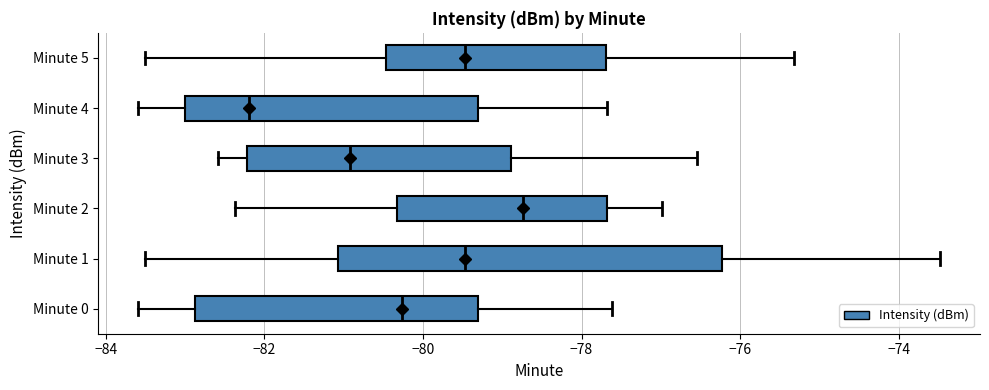

Reading bottom to top, read every box against the x-axis: the position of its median line, the range the box covers, and the ends of its whiskers. The values are not printed on the chart, so give them approximately, as read against the axis.

Minute 0: median -80.2, box -82.8 to -79.4, whiskers -83.6 to -77.6
Minute 1: median -79.4, box -81.0 to -76.2, whiskers -83.4 to -73.4
Minute 2: median -78.8, box -80.4 to -77.6, whiskers -82.4 to -77.0
Minute 3: median -81.0, box -82.2 to -78.8, whiskers -82.6 to -76.6
Minute 4: median -82.2, box -83.0 to -79.4, whiskers -83.6 to -77.6
Minute 5: median -79.4, box -80.4 to -77.6, whiskers -83.4 to -75.4